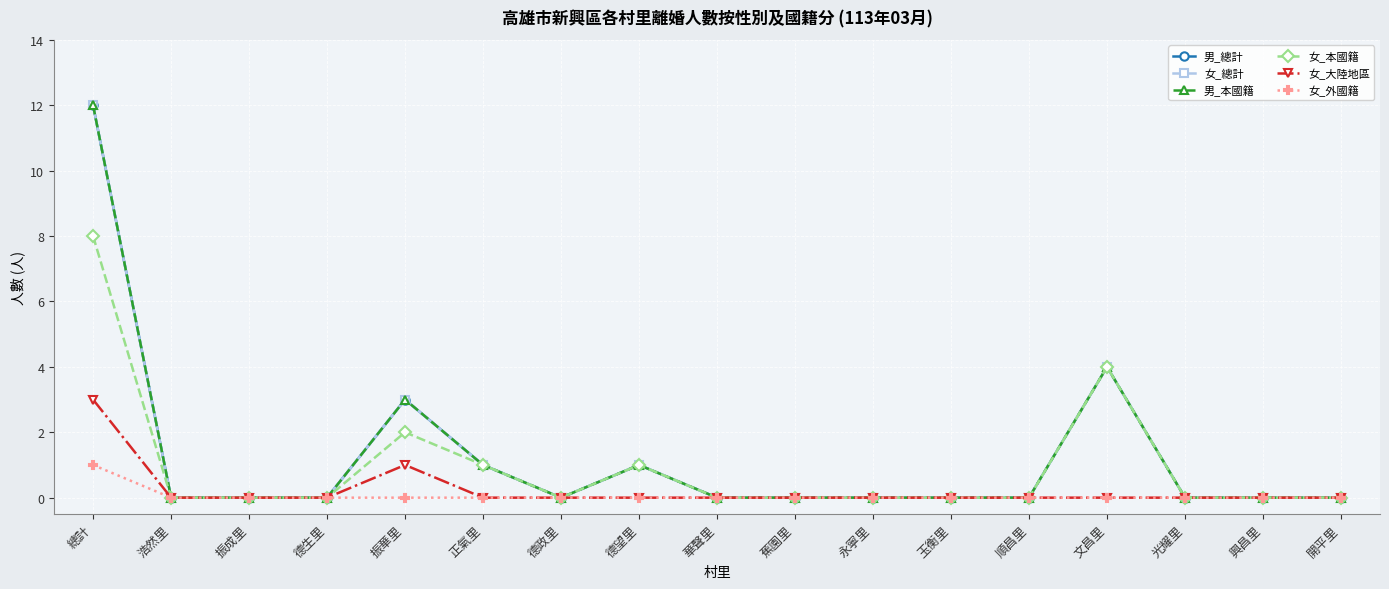

Is this an area chart (filled region under the line)?

No